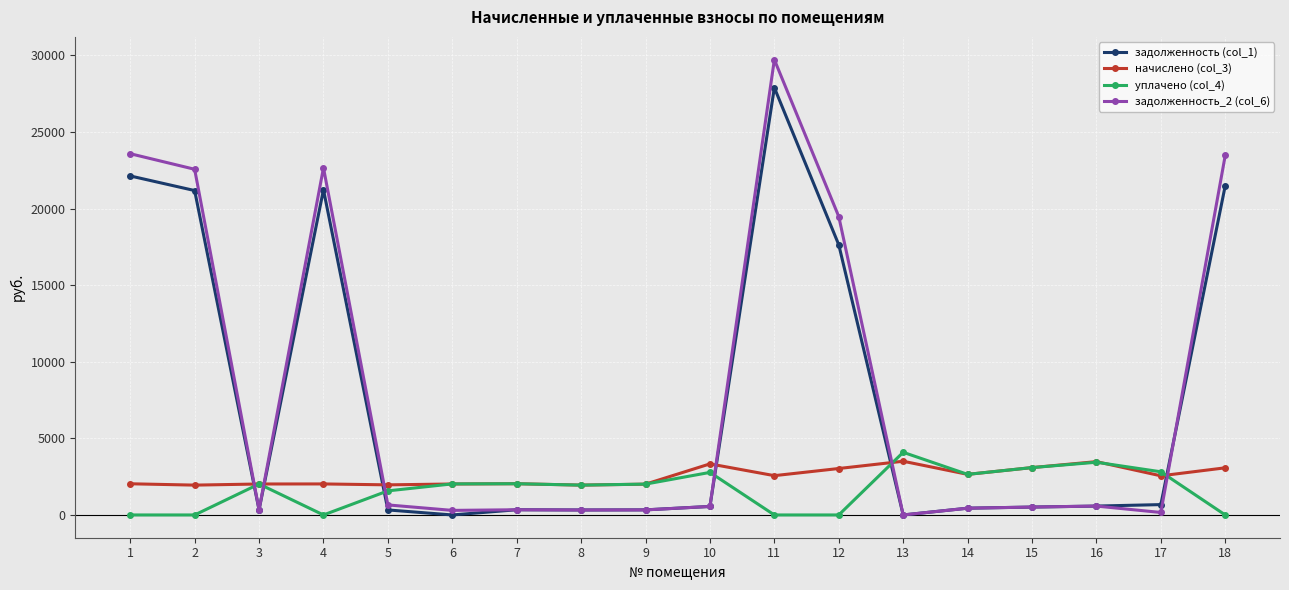

True or false: задолженность (col_1) and уплачено (col_4) cross at least once.

True